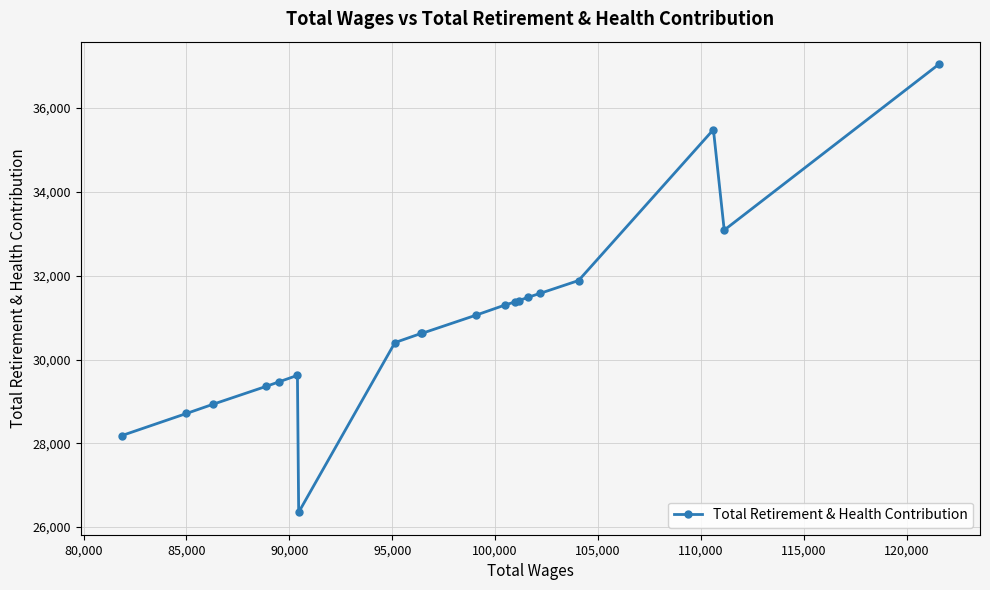

How many lines are shown in the chart?

1